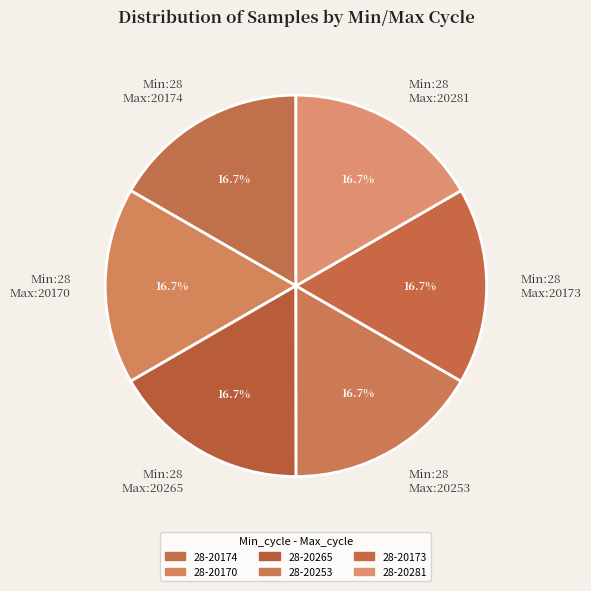

Do Min:28 Max:20173 and Min:28 Max:20281 together represent more than half of the pie?

No